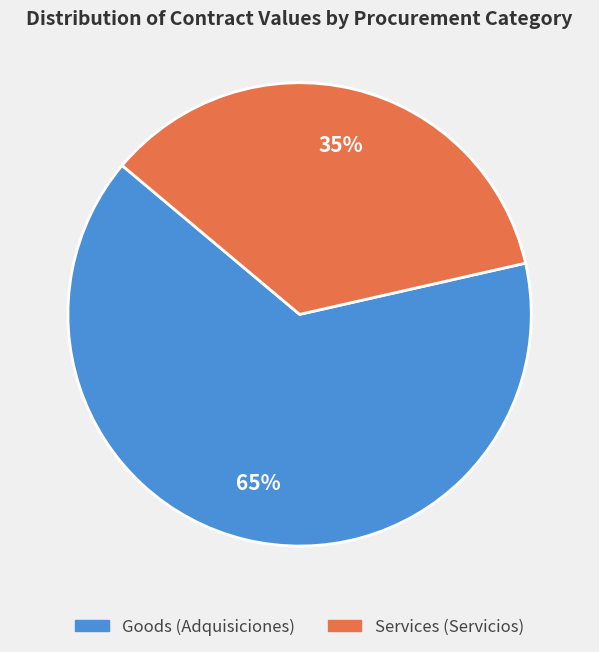

To the nearest percent, what is the average slice percentage?

50%